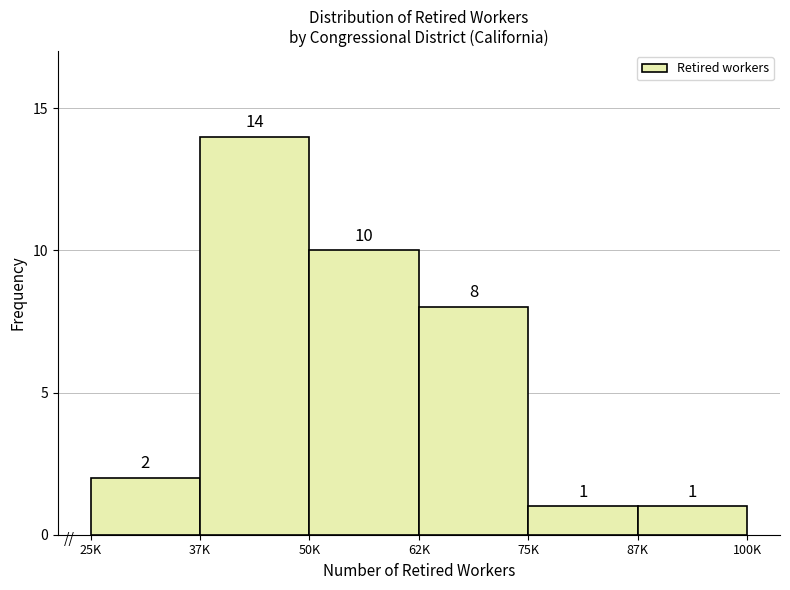

Reading left to right, what are all the values shown in this chart?

2	14	10	8	1	1